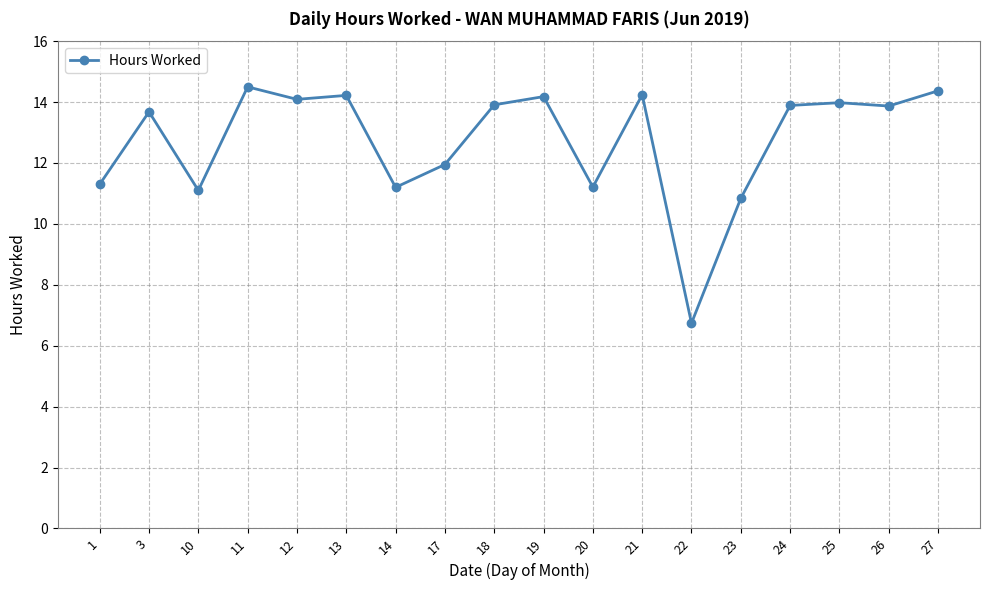

At which category does the data reach its first local peak?

3